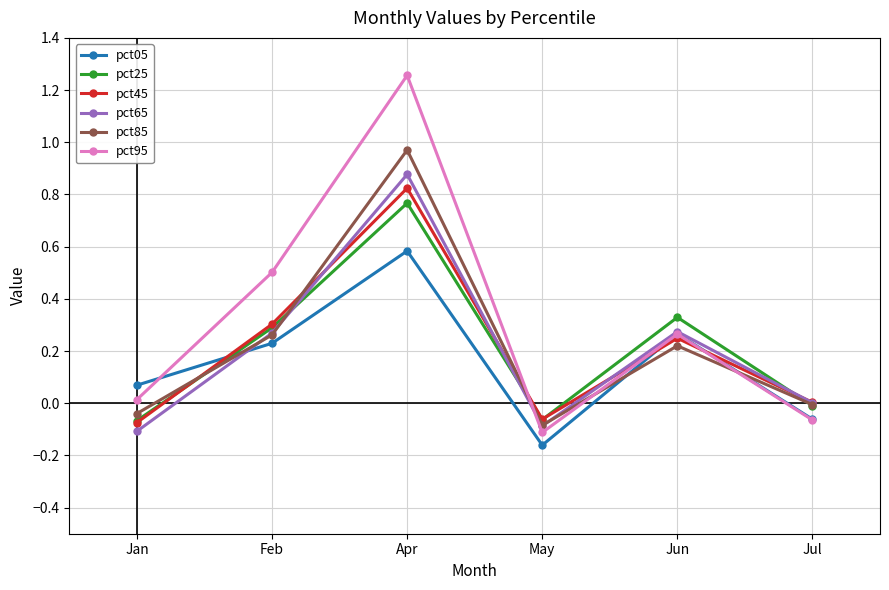

True or false: pct65 has more than 2 points higher than both neighbors.

False